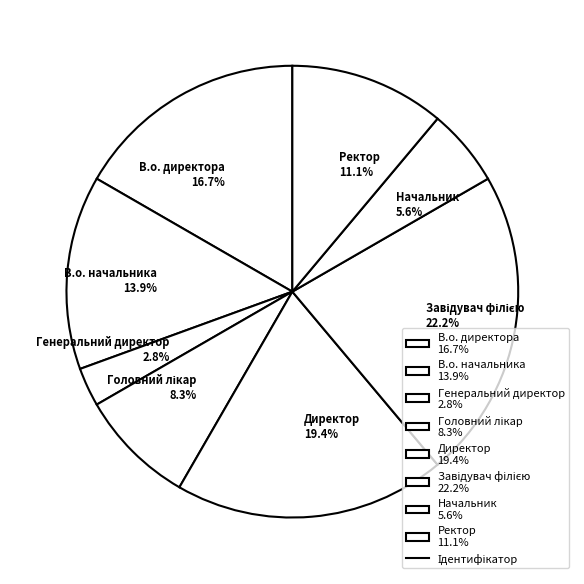

To the nearest percent, what portion does В.о. начальника represent?

14%